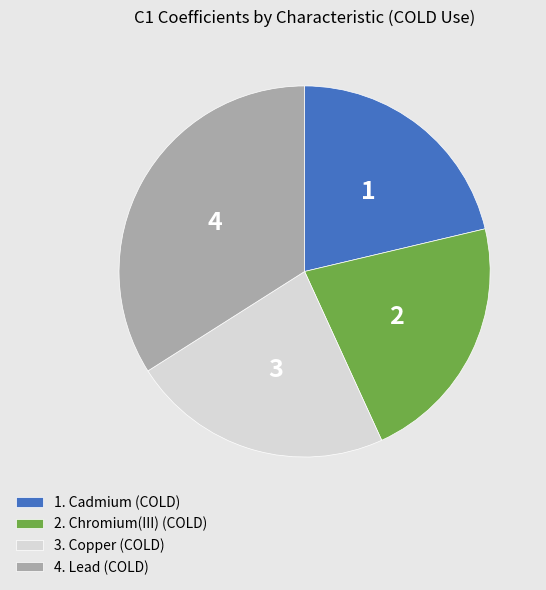

Count the number of slices in the pie.

4